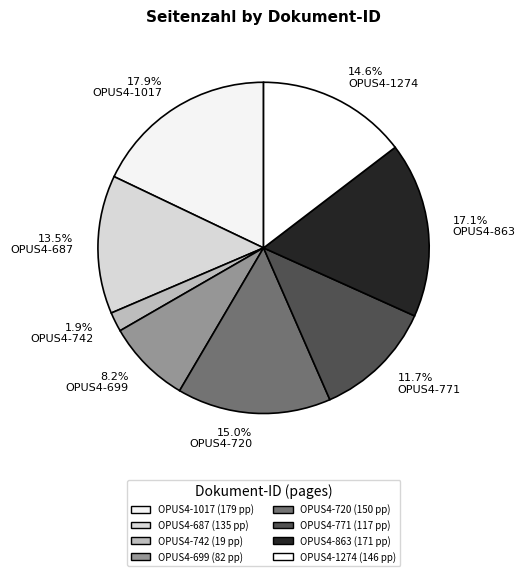

Between 13.5% OPUS4-687 and 11.7% OPUS4-771, which is larger?

13.5% OPUS4-687